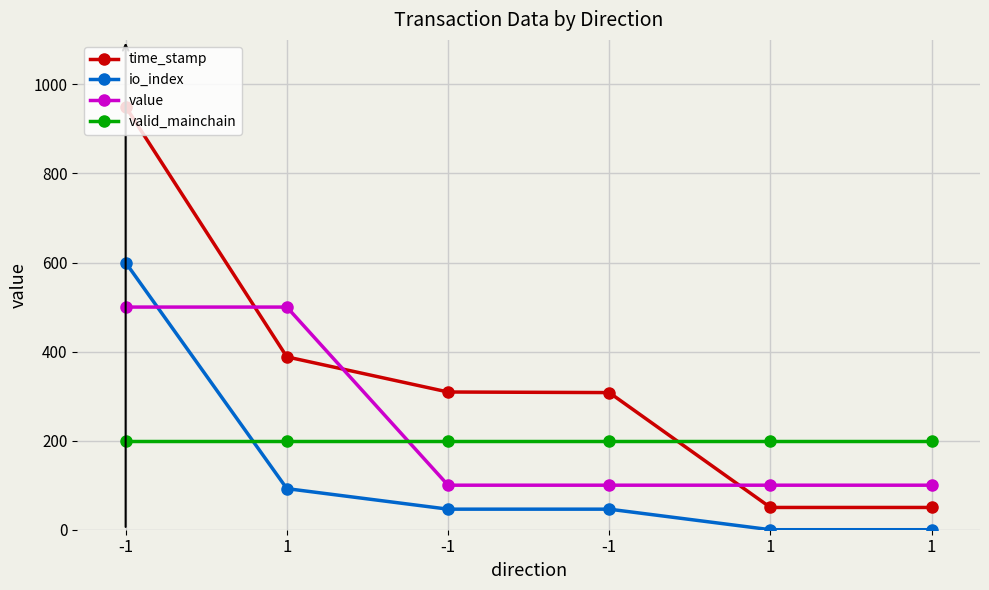

What is the minimum value for value?

100.0